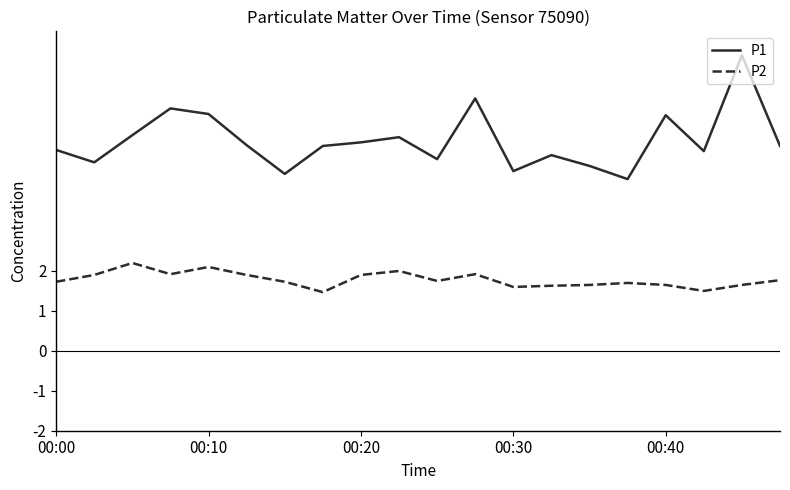

Which series has the largest range (max minus min)?

P1